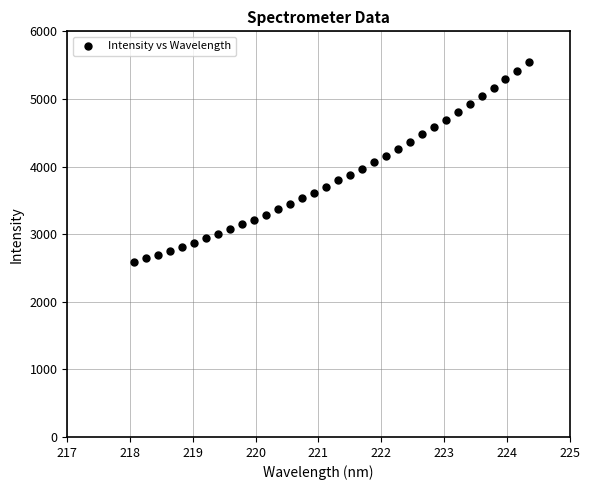

What is the range of X values (max minus min)?

6.3